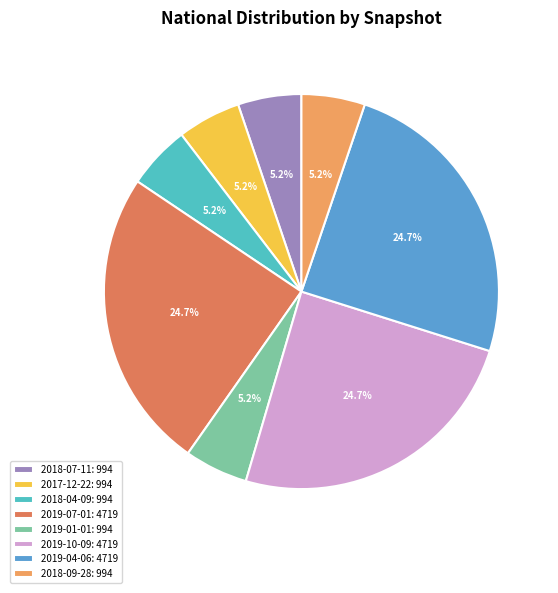

Which has a higher value, 2019-10-09: 4719 or 2018-07-11: 994?

2019-10-09: 4719